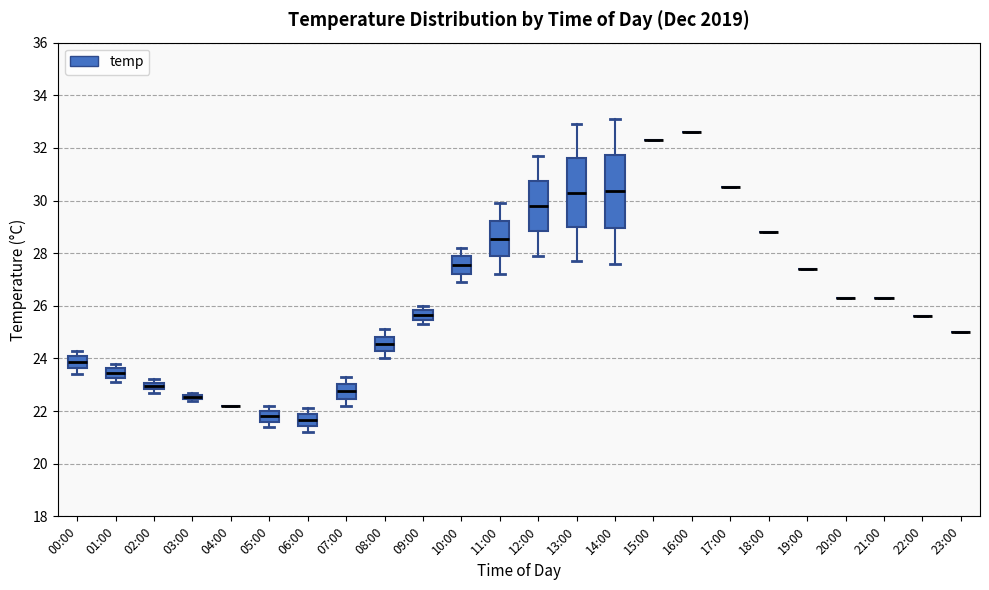

Where is the upper edge of the box for 09:00 on the y-axis? The values are not printed on the chart, so give them approximately, as read against the axis.

25.8